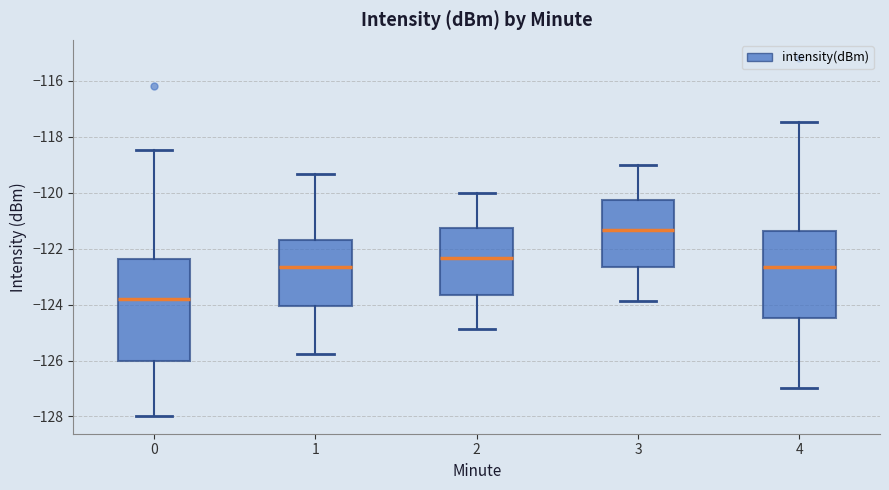

Reading left to right, transcribe this box plot: for each box, give where its median line is, the range the box spans, and where its two whiskers end, as read against the y-axis. The values are not printed on the chart, so give them approximately, as read against the axis.

0: median -123.8, box -126.0 to -122.4, whiskers -128.0 to -118.4
1: median -122.6, box -124.0 to -121.8, whiskers -125.8 to -119.4
2: median -122.4, box -123.6 to -121.2, whiskers -124.8 to -120.0
3: median -121.4, box -122.6 to -120.2, whiskers -123.8 to -119.0
4: median -122.6, box -124.4 to -121.4, whiskers -127.0 to -117.4